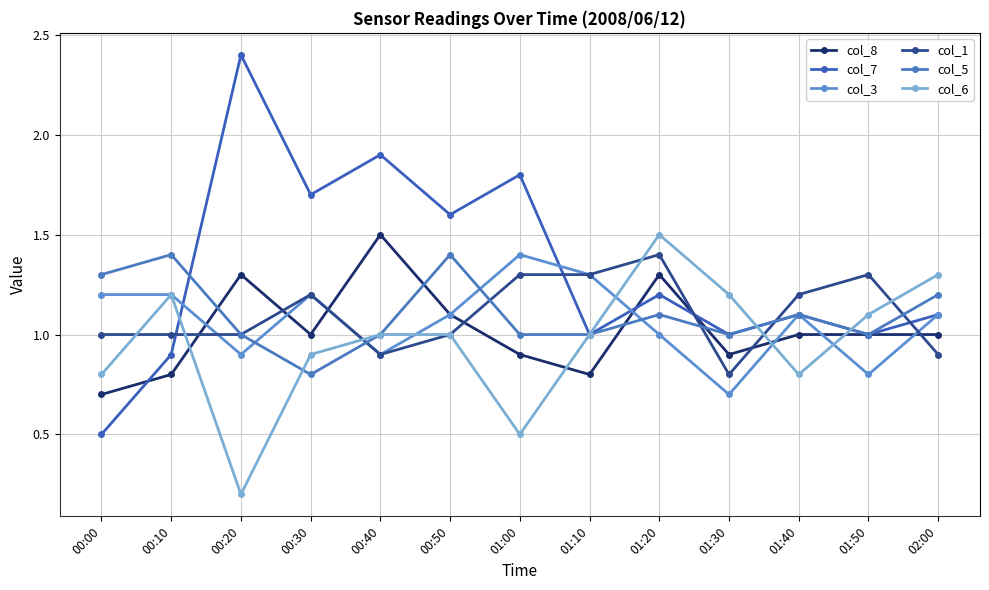

What is the average value of the col_3 series?

1.1